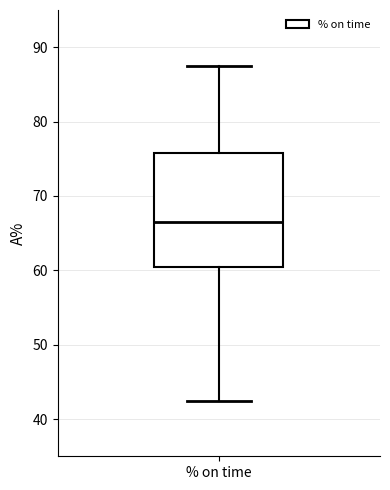

Where does the upper whisker of the box for % on time end on the y-axis? The values are not printed on the chart, so give them approximately, as read against the axis.

87